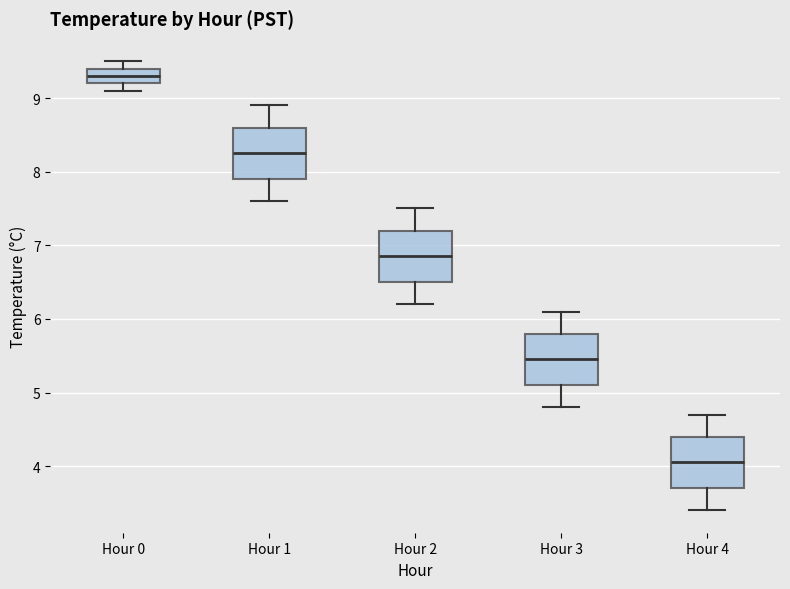

Where does the median line of the box for Hour 0 sit on the y-axis? The values are not printed on the chart, so give them approximately, as read against the axis.

9.3